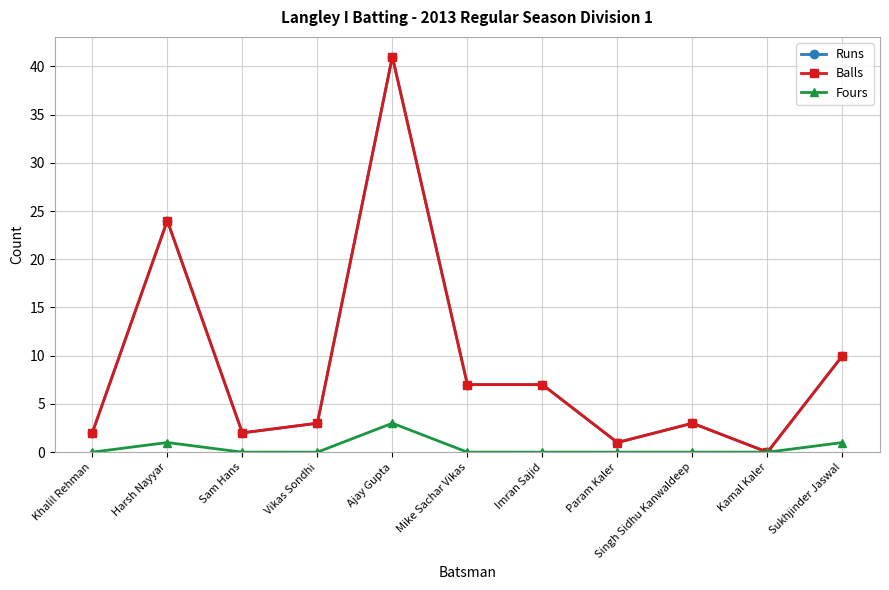

True or false: Runs has more than 0 interior local peaks.

True